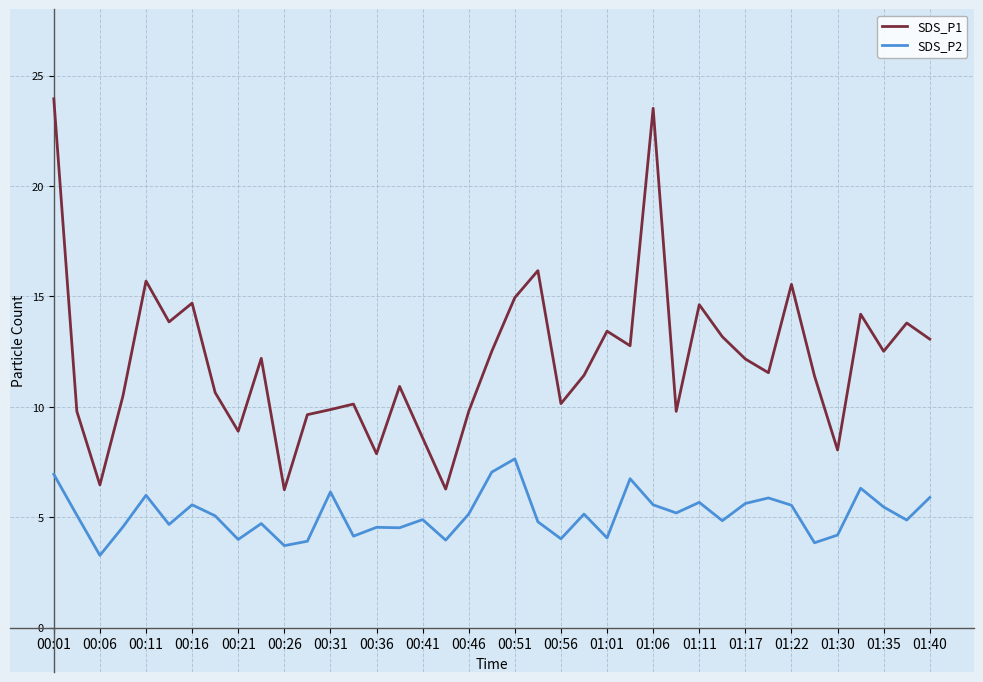

True or false: SDS_P2 and SDS_P1 cross at least once.

False